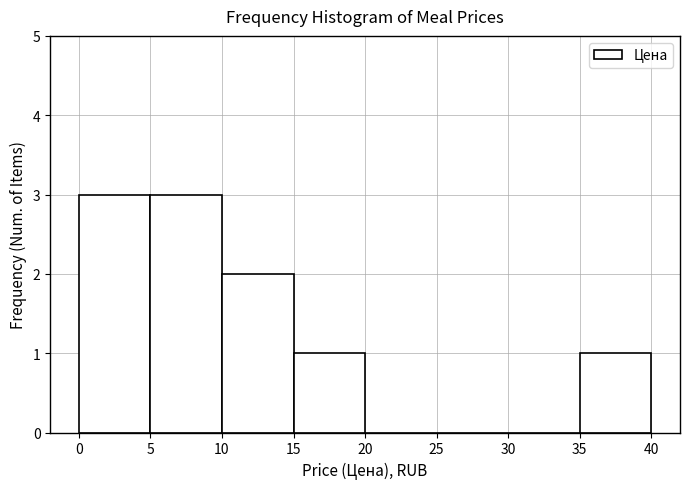

Reading left to right, list every bar in this chart as the range it spans on the x-axis followed by its height. The values are not printed on the chart, so give them approximately, as read against the axis.

0 to 5: 3
5 to 10: 3
10 to 15: 2
15 to 20: 1
20 to 25: 0
25 to 30: 0
30 to 35: 0
35 to 40: 1